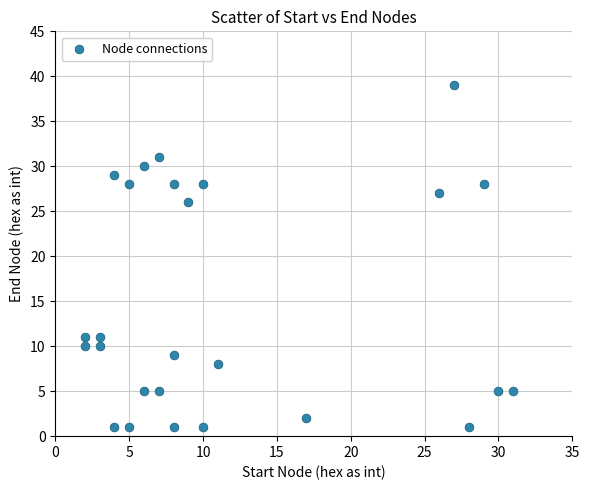

What Y value in the scatter plot is closest to 20?

26